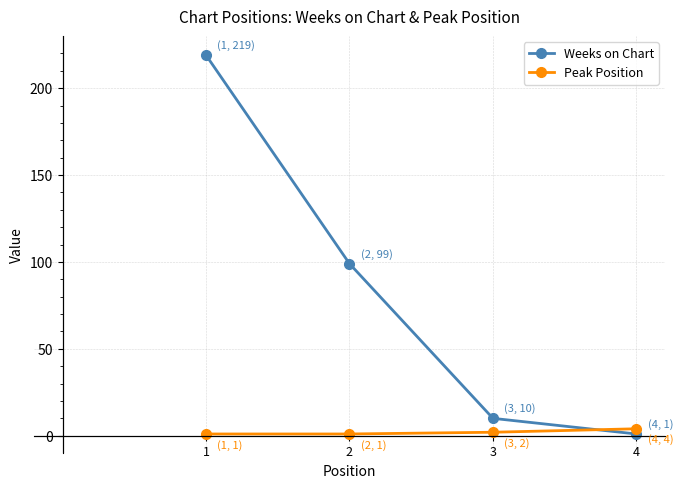

Rank the categories by Weeks on Chart value from highest to lowest.

1, 2, 3, 4